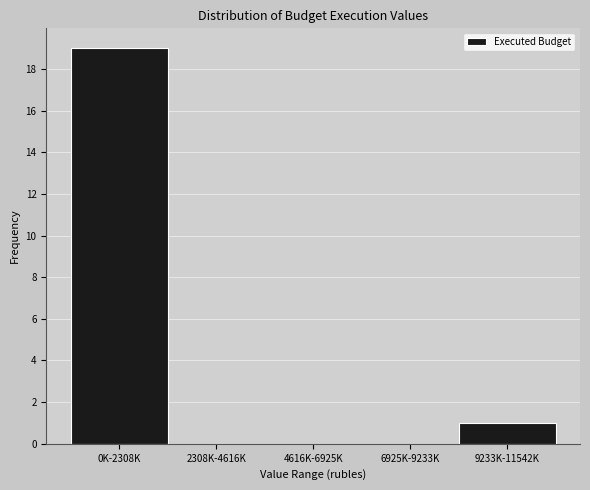

Reading right to left, what are all the values shown in this chart?

9233K-11542K=1	6925K-9233K=0	4616K-6925K=0	2308K-4616K=0	0K-2308K=19